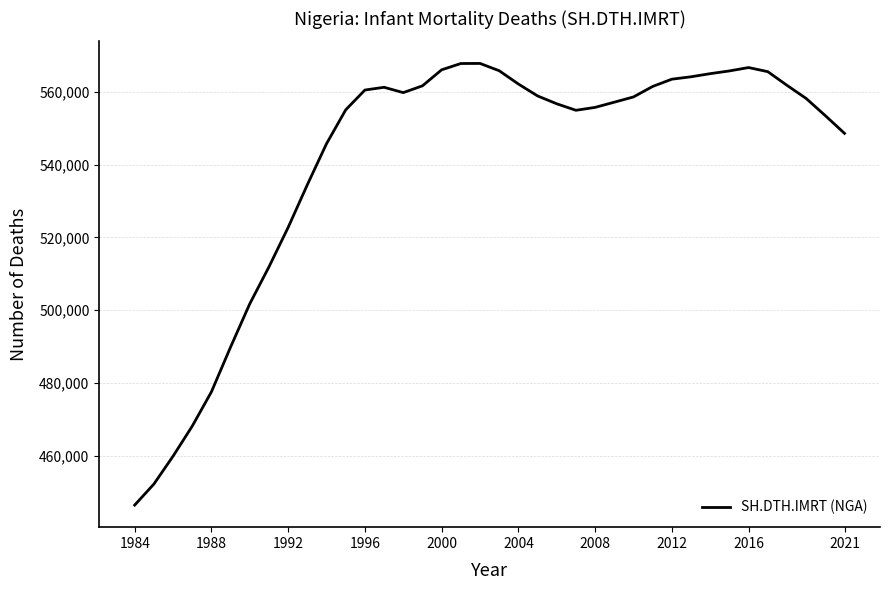

What is the minimum value shown in the chart?

446476